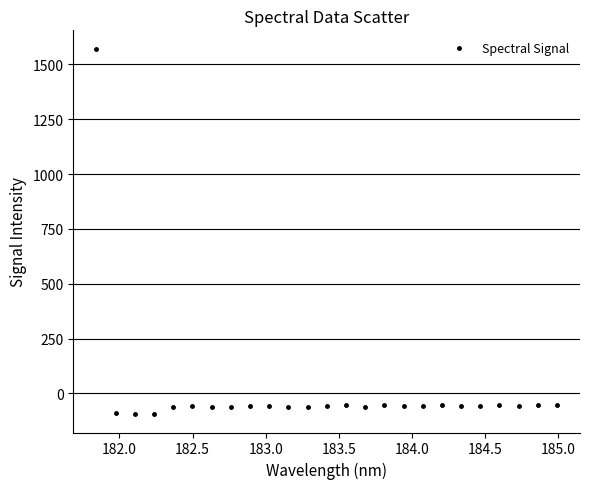

What is the range of Y values (max minus min)?

1666.5